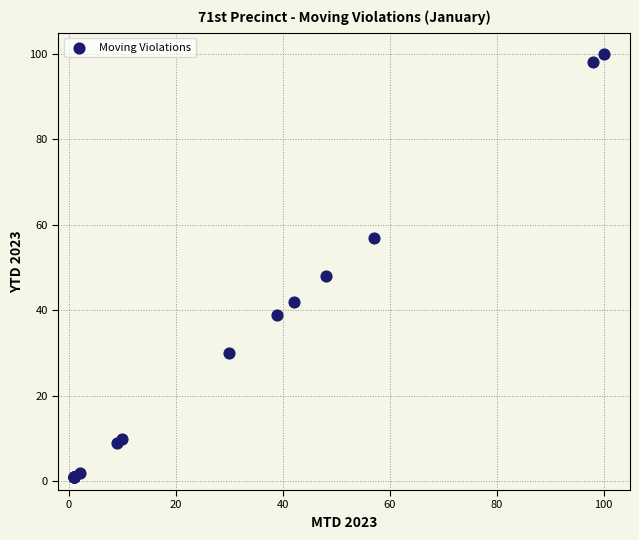

What Y value in the scatter plot is closest to 50?

48